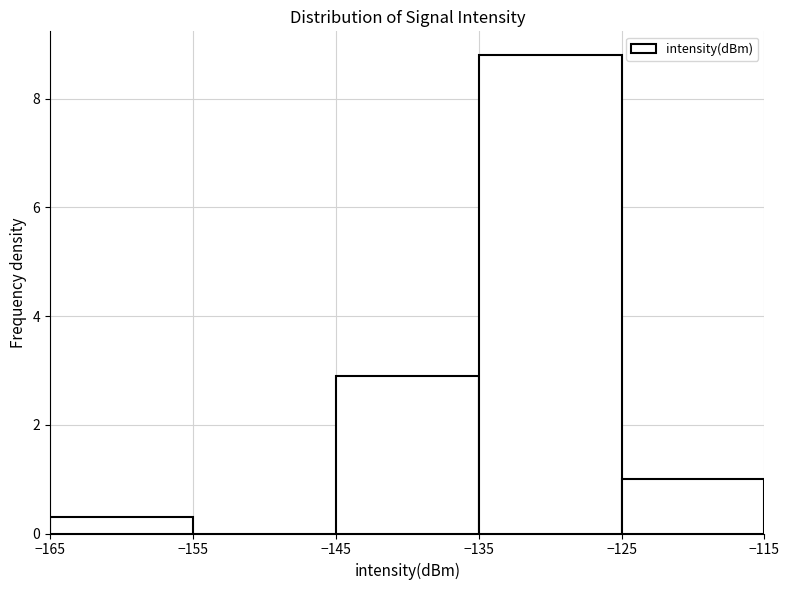

Reading left to right, transcribe this chart: for each bar, give the range it covers on the x-axis and its height. The values are not printed on the chart, so give them approximately, as read against the axis.

-165 to -155: 0.4
-155 to -145: 0
-145 to -135: 3.0
-135 to -125: 8.8
-125 to -115: 1.0